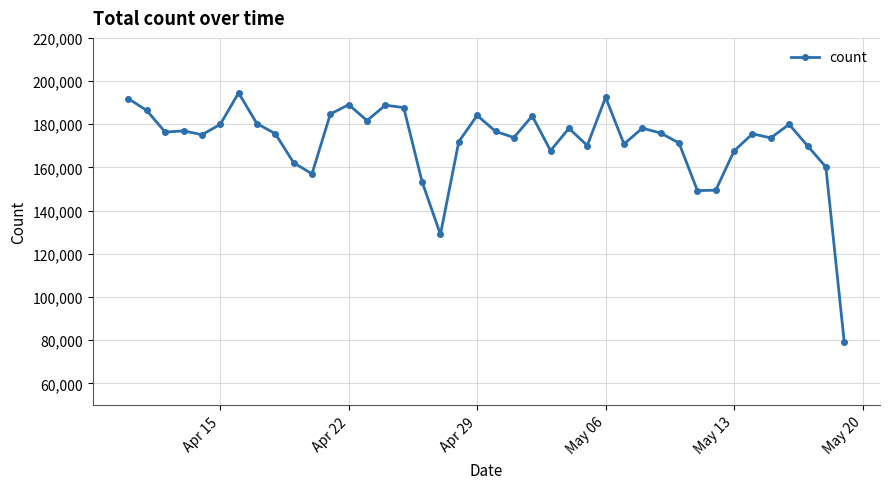

True or false: there are more than 1 points higher than both neighbors.

True